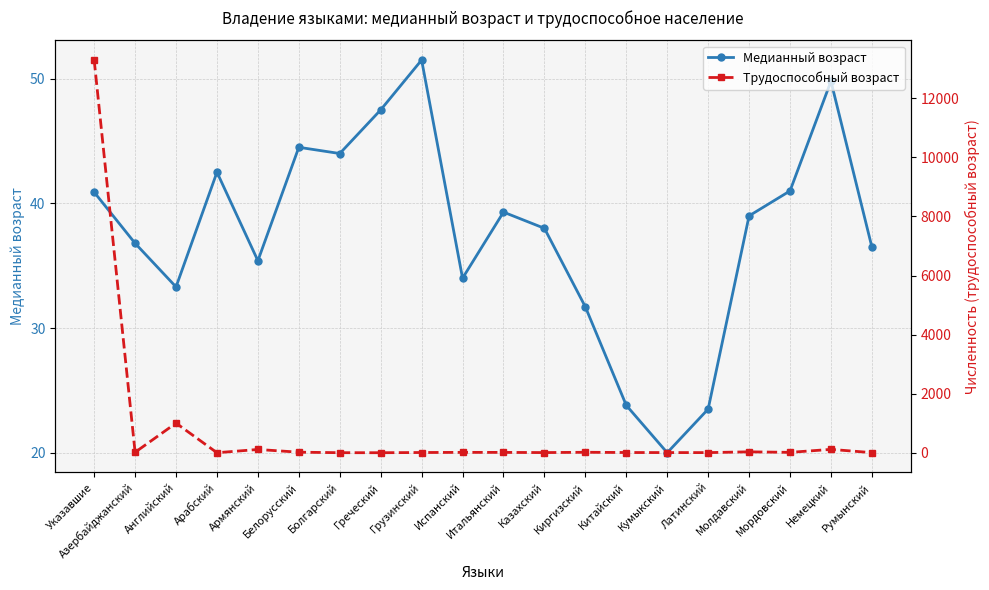

What is the lowest value of the Медианный возраст series?

20.0